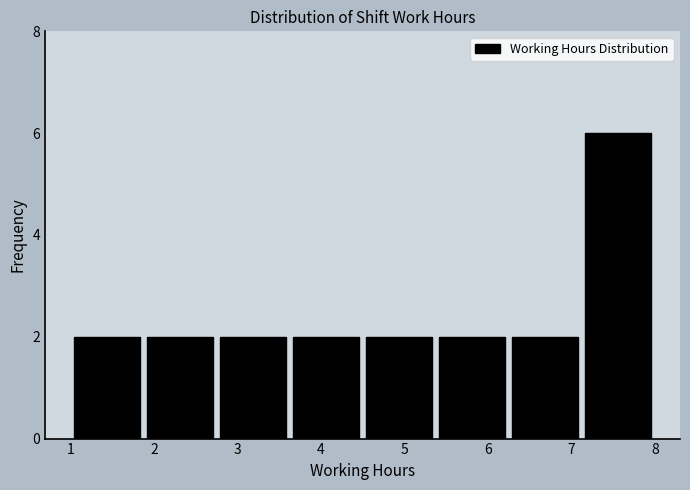

Reading left to right, list every bar in this chart as the range it spans on the x-axis followed by its height. Neither the bar edges nor the heights are printed on the chart, so give them approximately, as read against the axes.

1.0 to 1.9: 2
1.9 to 2.8: 2
2.8 to 3.6: 2
3.6 to 4.5: 2
4.5 to 5.4: 2
5.4 to 6.3: 2
6.3 to 7.1: 2
7.1 to 8.0: 6